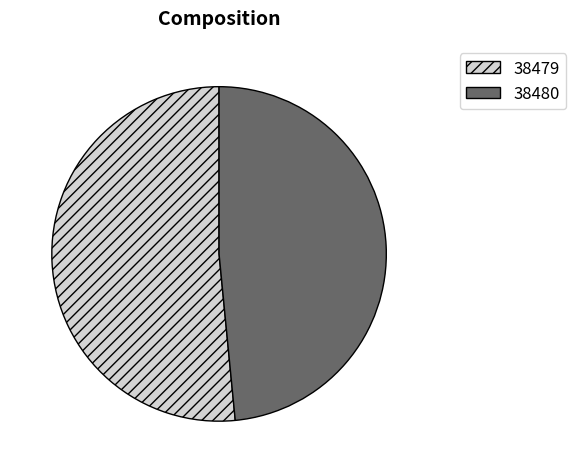

How many segments does this pie chart have?

2